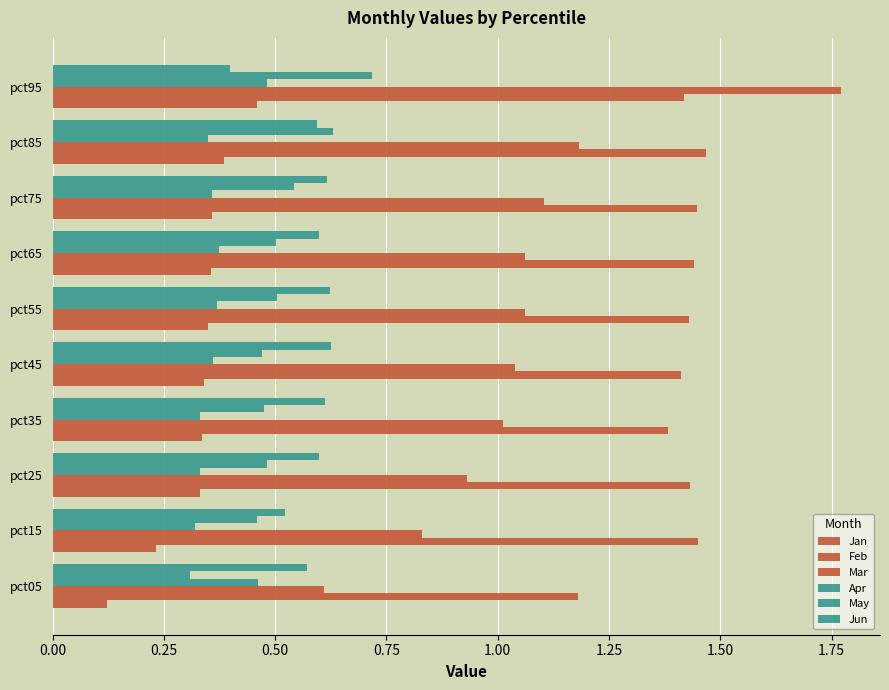

How many data points does each series have?

10